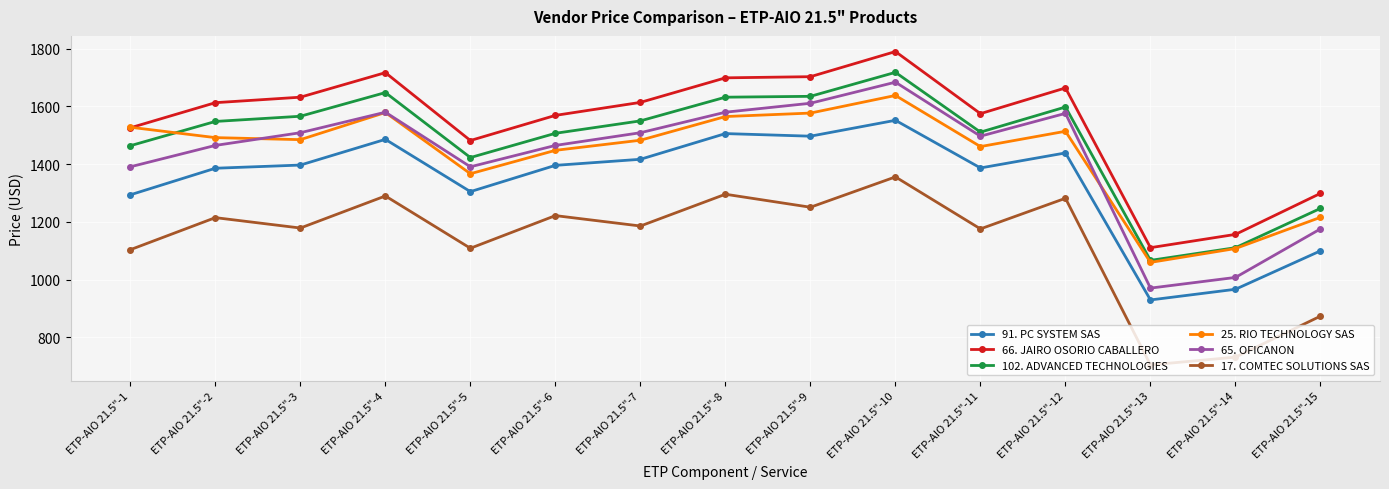

What is the sum of all 65. OFICANON values?

21413